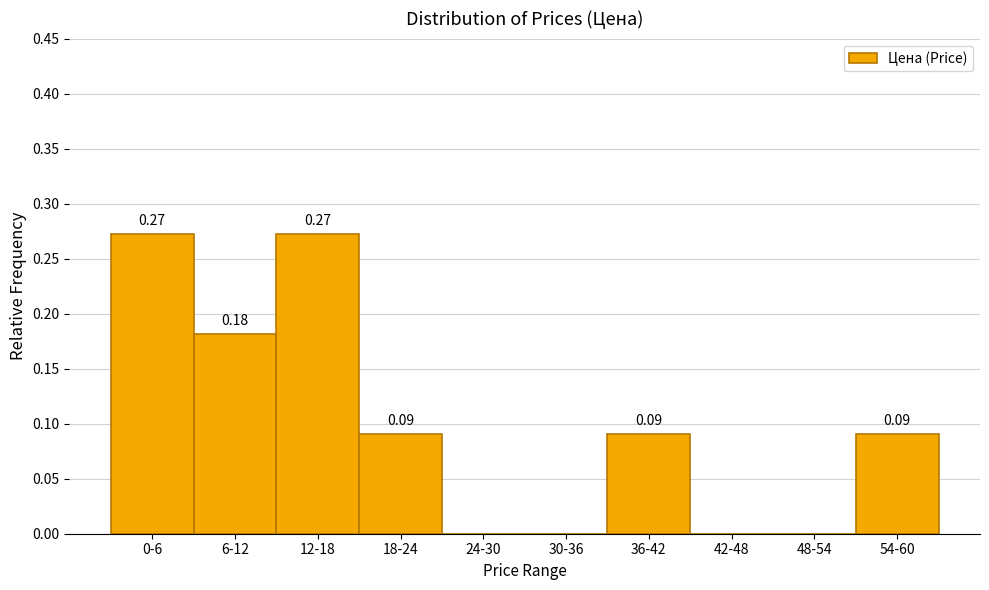

Between 42-48 and 6-12, which is larger?

6-12